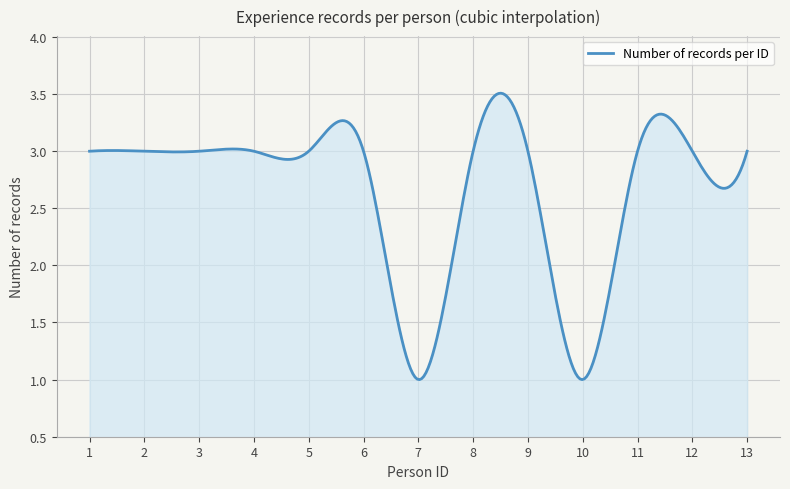

True or false: the data has more than 1 interior local peaks.

True